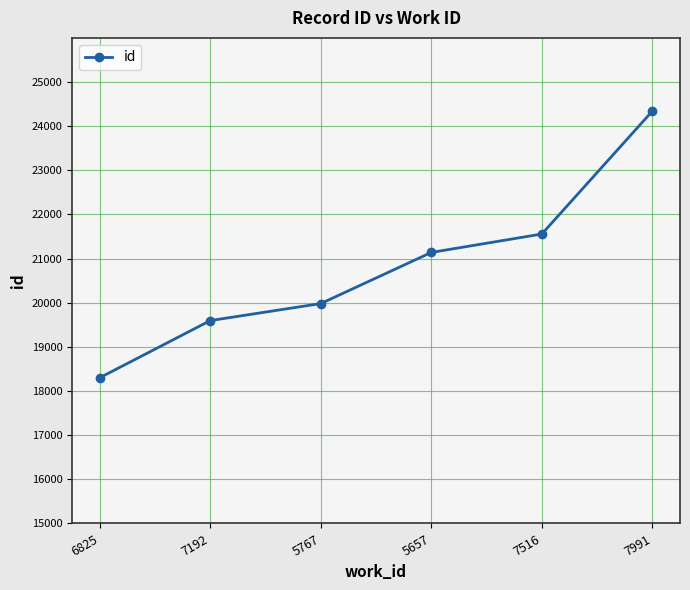

Between 7991 and 5767, which is larger?

7991